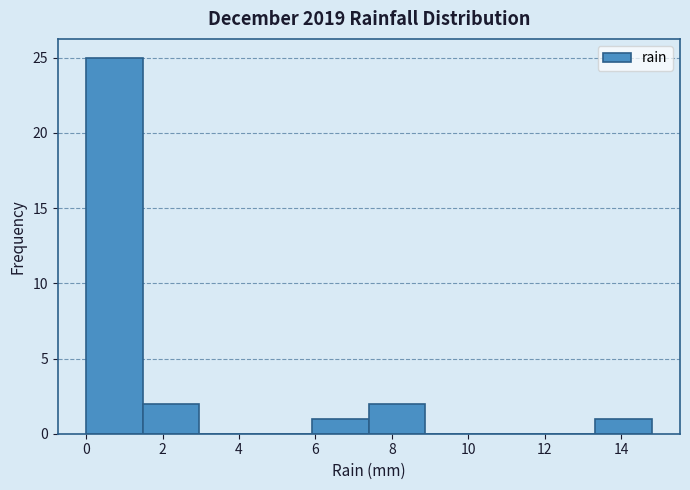

Reading left to right, list every bar in this chart as the range it spans on the x-axis followed by its height. Neither the bar edges nor the heights are printed on the chart, so give them approximately, as read against the axes.

0.00 to 1.48: 25
1.48 to 2.96: 2
2.96 to 4.44: 0
4.44 to 5.92: 0
5.92 to 7.40: 1
7.40 to 8.88: 2
8.88 to 10.36: 0
10.36 to 11.84: 0
11.84 to 13.32: 0
13.32 to 14.80: 1